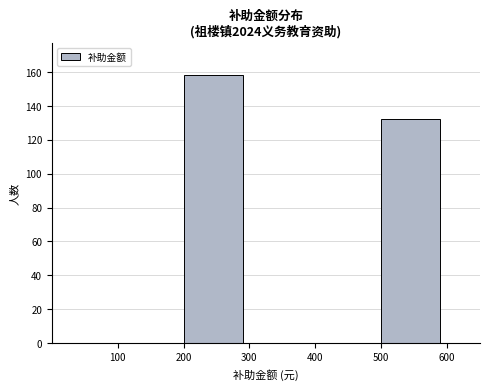

Which range on the x-axis has the tallest bar?

200 to 300